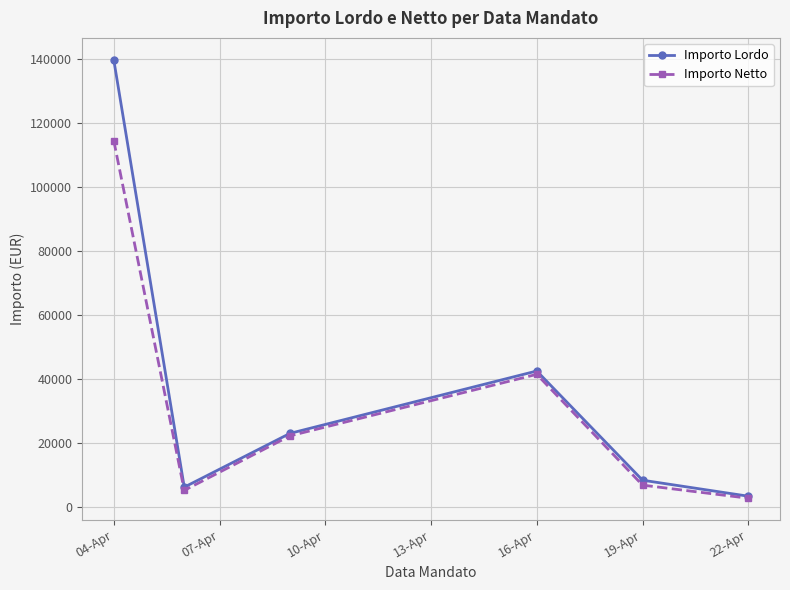

Reading left to right, list all the values displayed in this chart.

Importo Lordo: 139688.8	6342.6	23128.5	42590.8	8515.0	3525.8
Importo Netto: 114499.0	5336.1	22351.5	41547.9	6980.3	2890.0